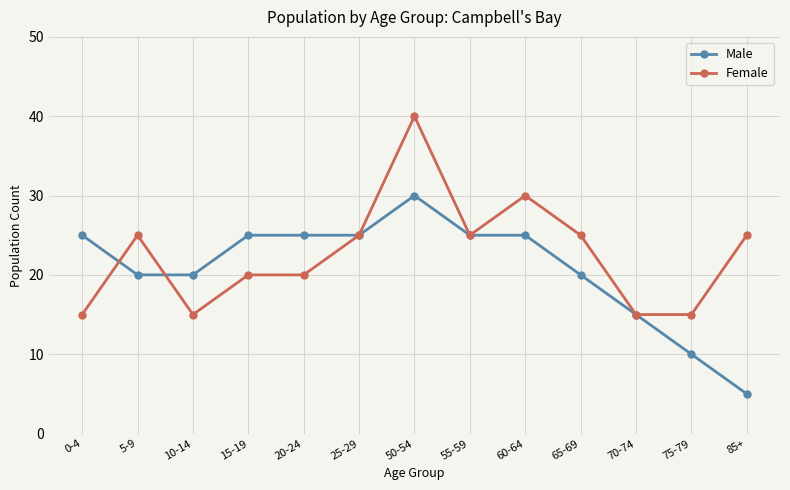

Is it true that Male equals 15 at 70-74?

True